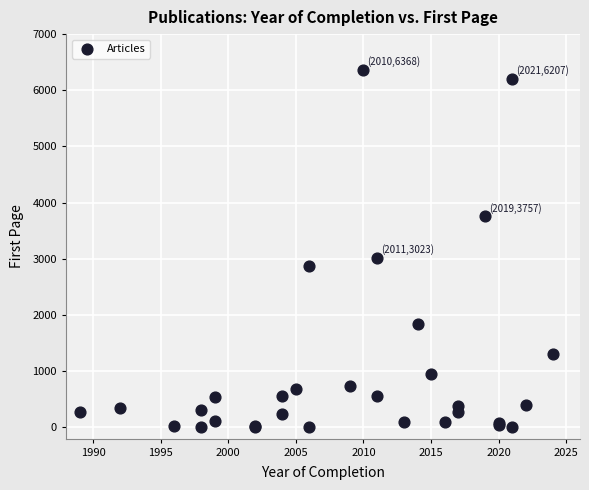

What Y value in the scatter plot is closest to 3184?

3023